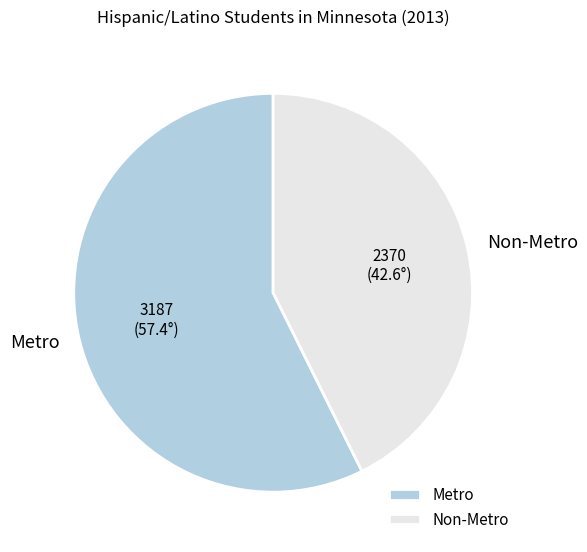

Which category has the smallest portion of the pie?

Non-Metro